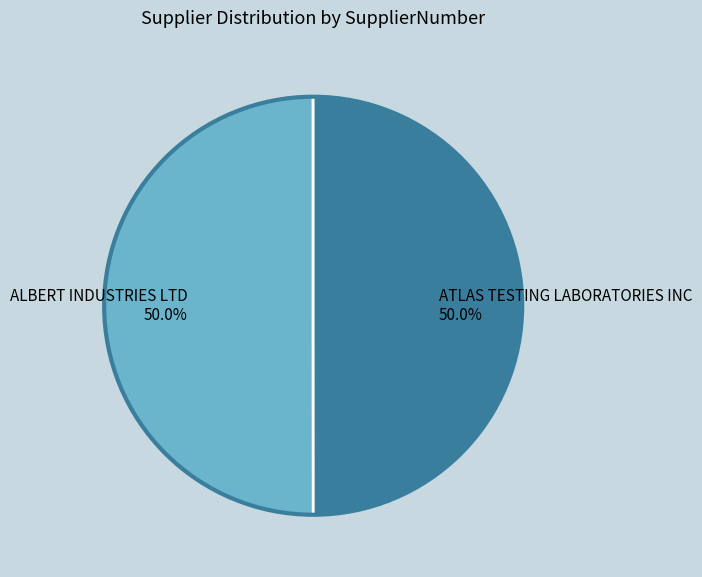

What percentage do ALBERT INDUSTRIES LTD and ATLAS TESTING LABORATORIES INC together represent?

100.0%